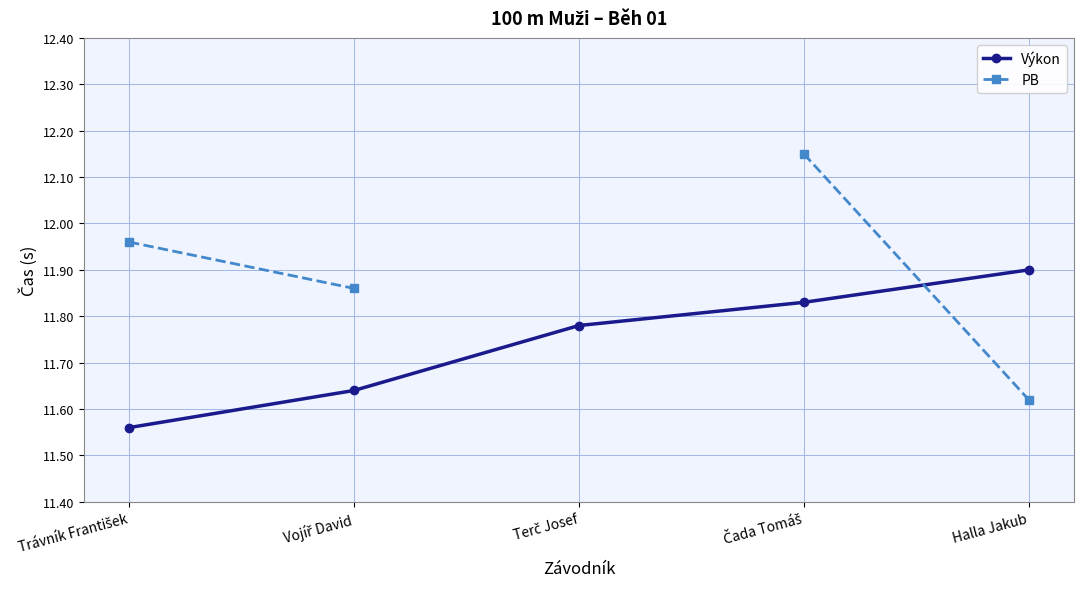

True or false: PB has more than 0 points higher than both neighbors.

False